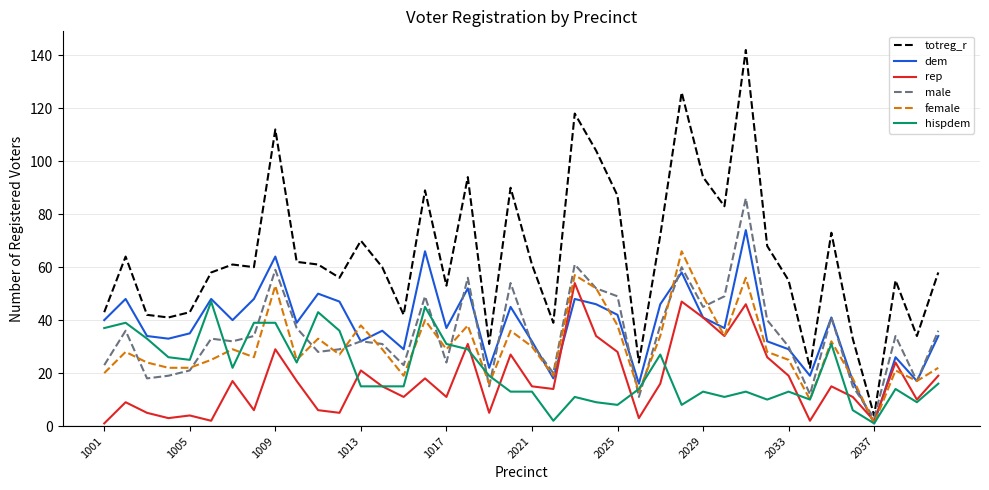

True or false: totreg_r and dem cross at least once.

False